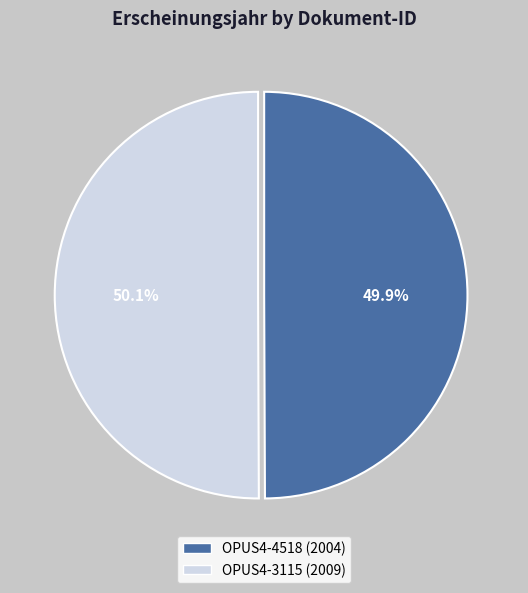

True or false: OPUS4-3115 accounts for 50% of the total.

True